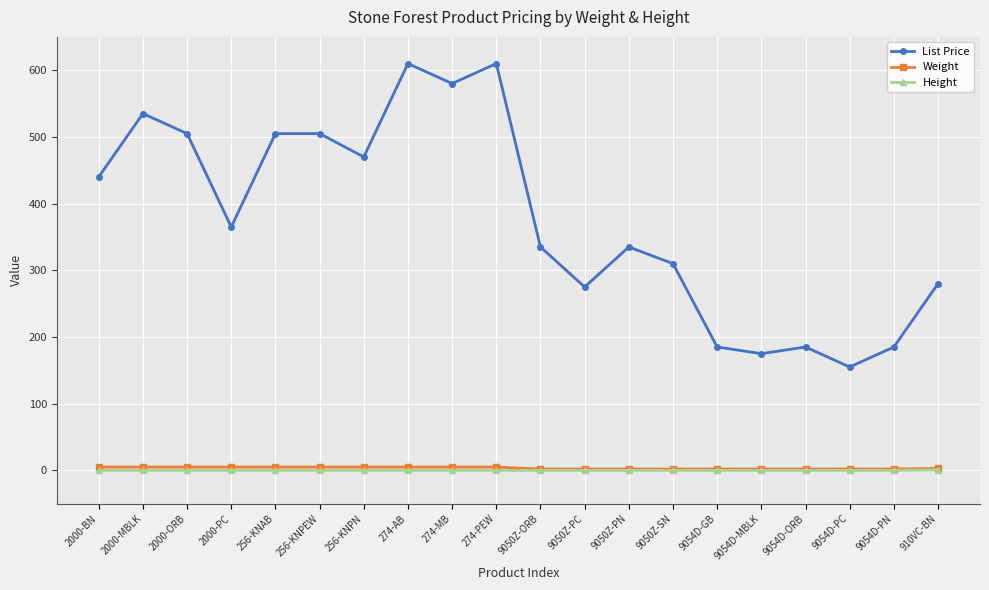

How many data points in Weight are less than 5?

10